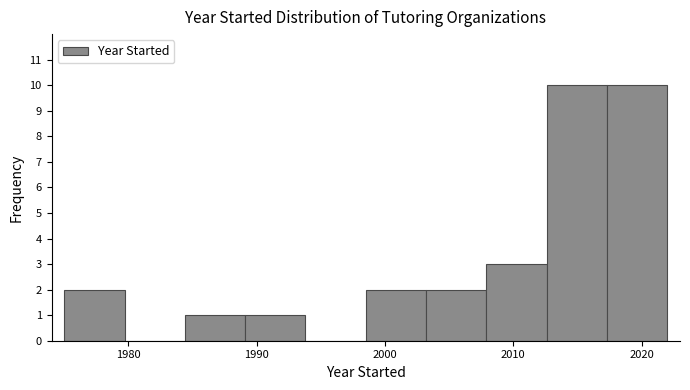

How tall is the bar that spans 1984.4 to 1989.1 on the x-axis? Neither the bar edges nor the heights are printed on the chart, so give them approximately, as read against the axes.

1